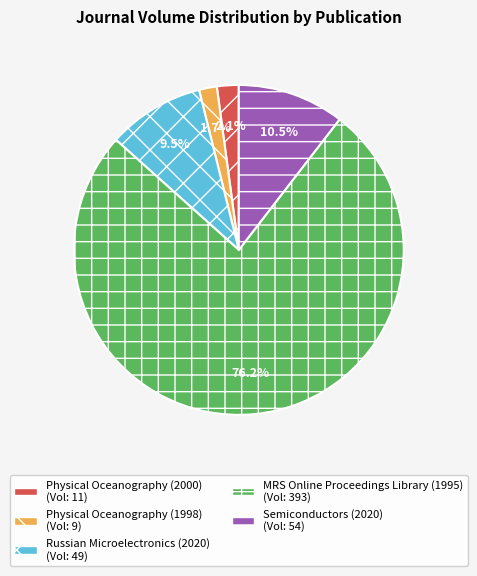

Which category has the biggest portion of the pie?

MRS Online Proceedings Library (1995)